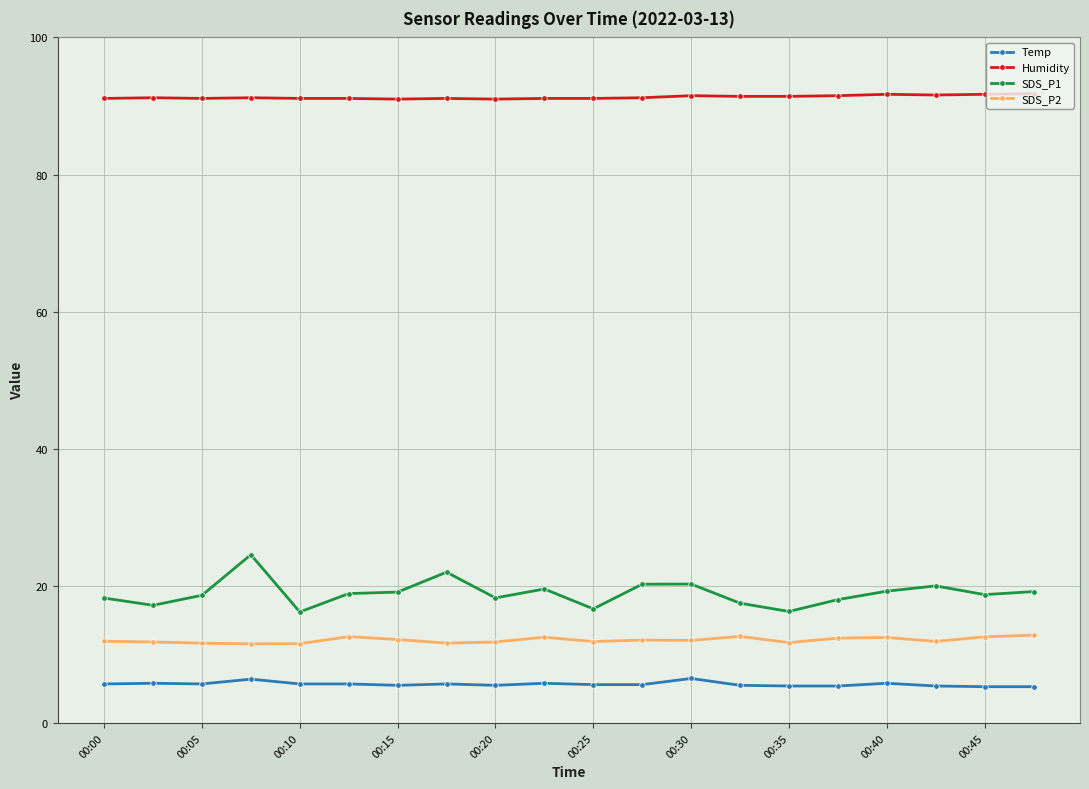

True or false: SDS_P2 and Humidity cross at least once.

False